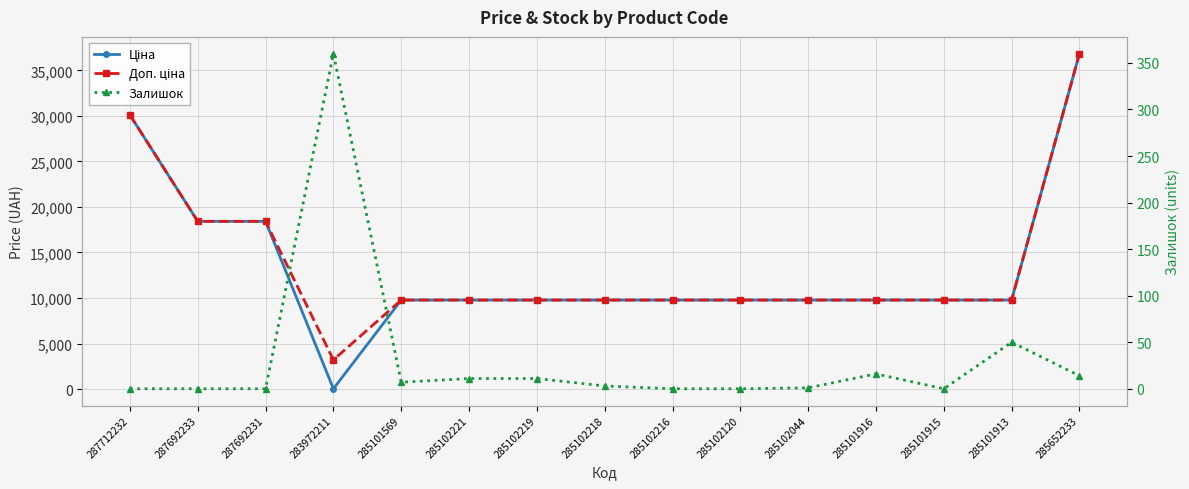

What is the average value of the Доп. ціна series?

13649.7